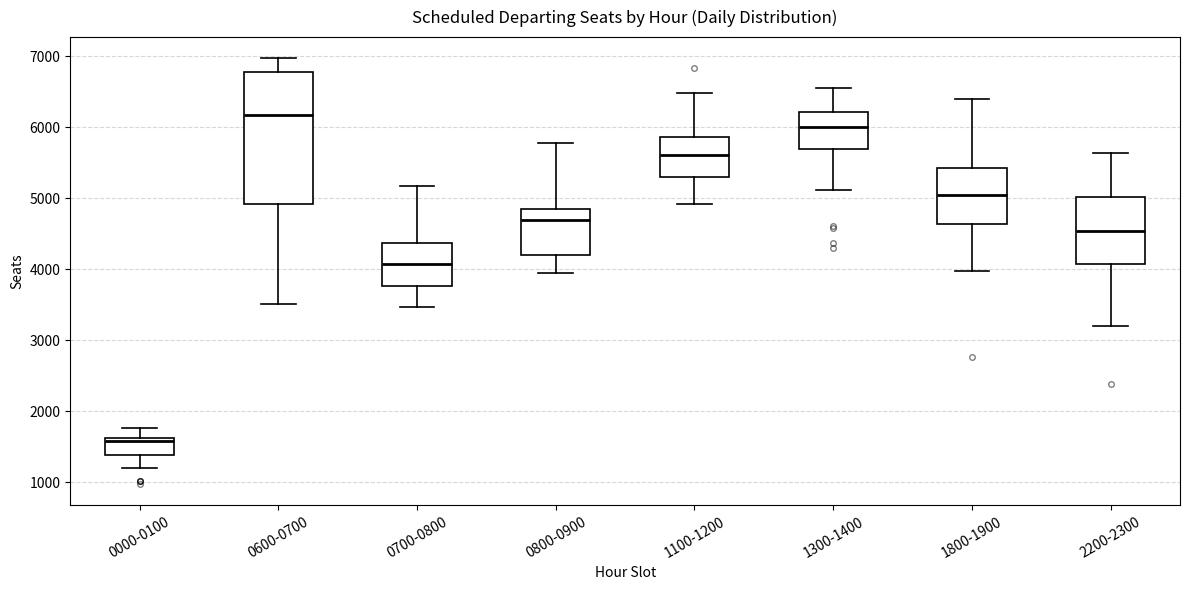

Reading left to right, read every box against the y-axis: the position of its median line, the range the box covers, and the ends of its whiskers. The values are not printed on the chart, so give them approximately, as read against the axis.

0000-0100: median 1600 (just below the box's upper edge), box 1400 to 1600, whiskers 1200 to 1800
0600-0700: median 6200, box 4900 to 6800, whiskers 3500 to 7000
0700-0800: median 4100, box 3800 to 4400, whiskers 3500 to 5200
0800-0900: median 4700, box 4200 to 4800, whiskers 4000 to 5800
1100-1200: median 5600, box 5300 to 5900, whiskers 4900 to 6500
1300-1400: median 6000, box 5700 to 6200, whiskers 5100 to 6600
1800-1900: median 5000, box 4600 to 5400, whiskers 4000 to 6400
2200-2300: median 4500, box 4100 to 5000, whiskers 3200 to 5600